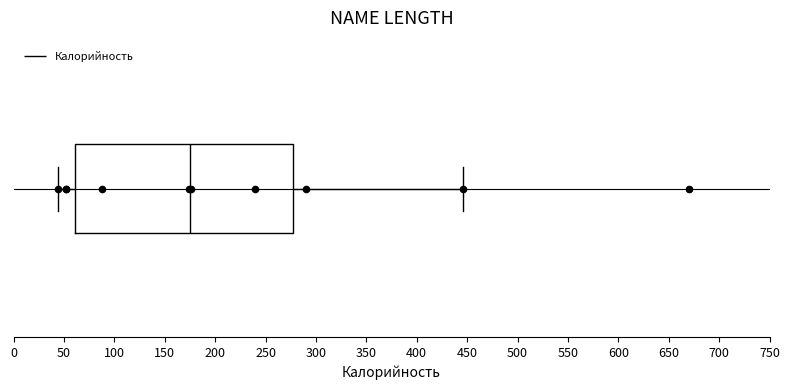

Read this box plot against the x-axis: the position of the median line, the range covered by the box, and the ends of both whiskers. The values are not printed on the chart, so give them approximately, as read against the axis.

median 175, box 60 to 280, whiskers 45 to 445